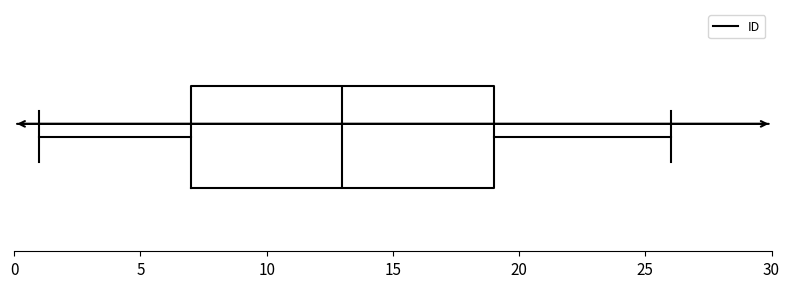

Where does the right whisker of the box end on the x-axis? The values are not printed on the chart, so give them approximately, as read against the axis.

26